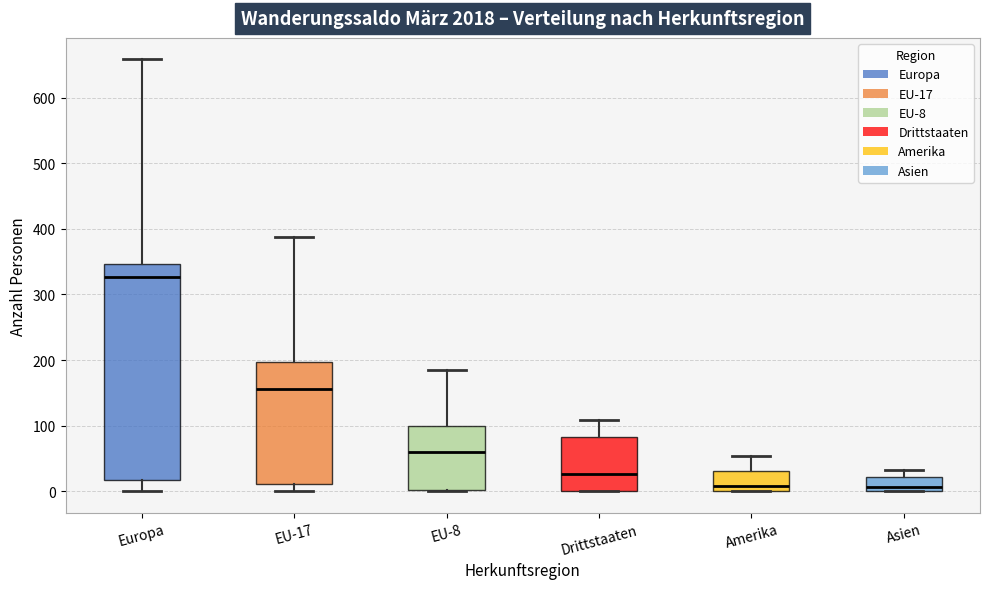

Reading left to right, transcribe this box plot: for each box, give where its median line is, the range the box spans, and where its two whiskers end, as read against the y-axis. The values are not printed on the chart, so give them approximately, as read against the axis.

Europa: median 330, box 20 to 350, whiskers 0 to 660
EU-17: median 160, box 10 to 200, whiskers 0 to 390
EU-8: median 60, box 0 to 100, whiskers 0 to 190
Drittstaaten: median 30, box 0 to 80, whiskers 0 to 110
Amerika: median 10, box 0 to 30, whiskers 0 to 50
Asien: median 10, box 0 to 20, whiskers 0 to 30